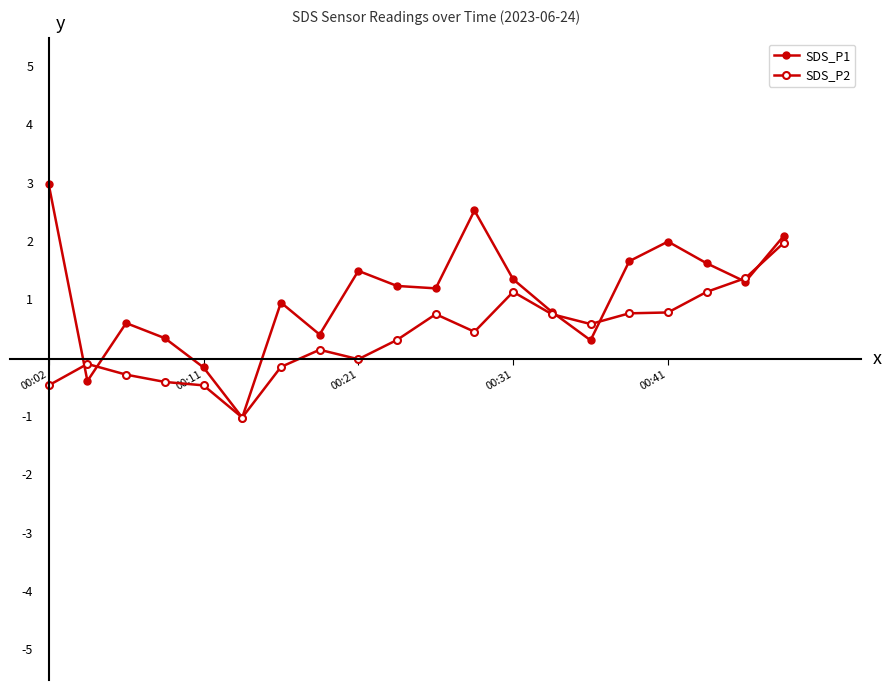

Between which two adjacent categories do SDS_P1 and SDS_P2 first intersect?

00:02 and 00:11